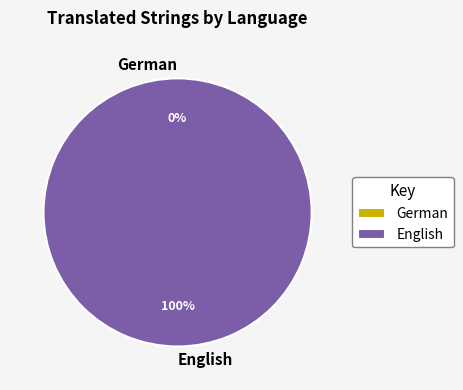

True or false: German accounts for 0% of the total.

True